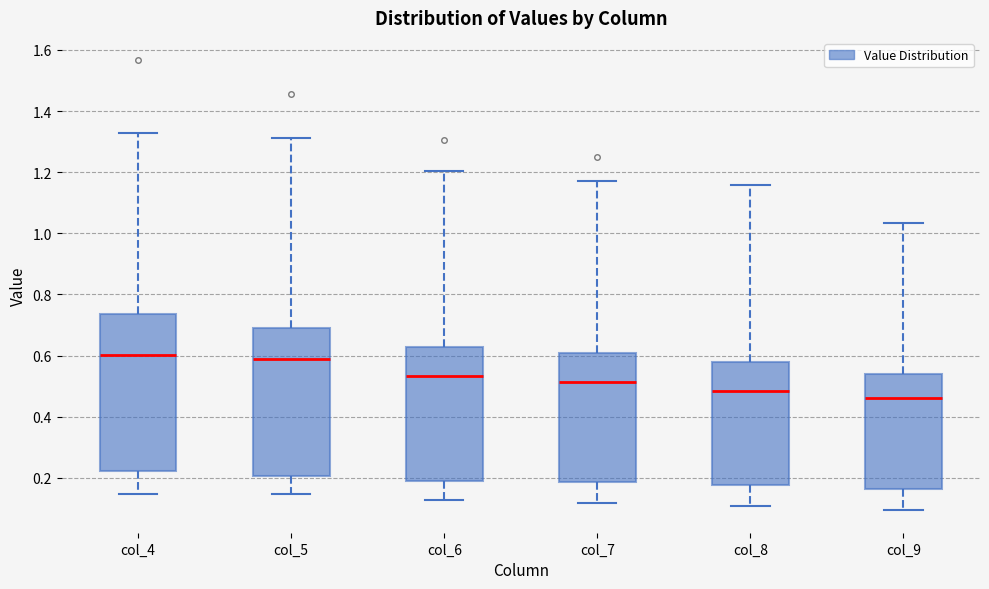

Comparing the boxes themselves (not the whiskers), which one is the tallest?

col_4